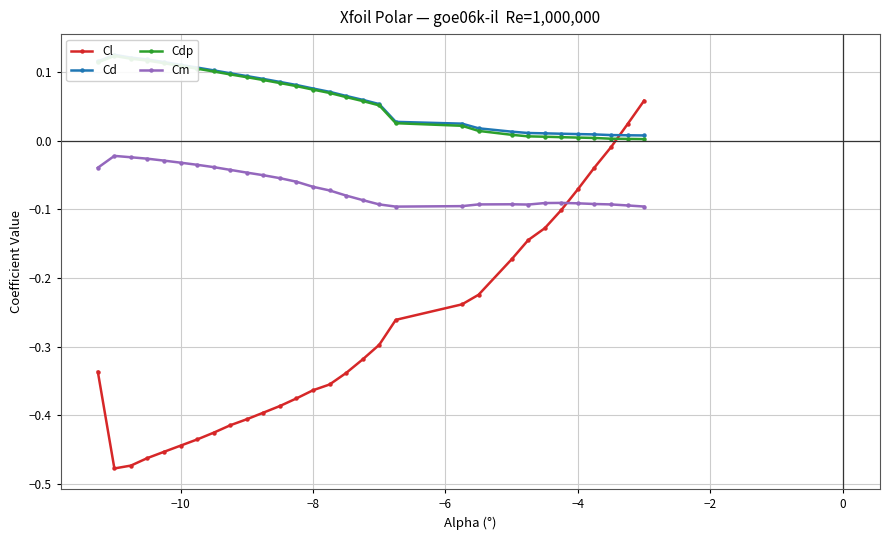

True or false: Cm has more than 0 interior local peaks.

True